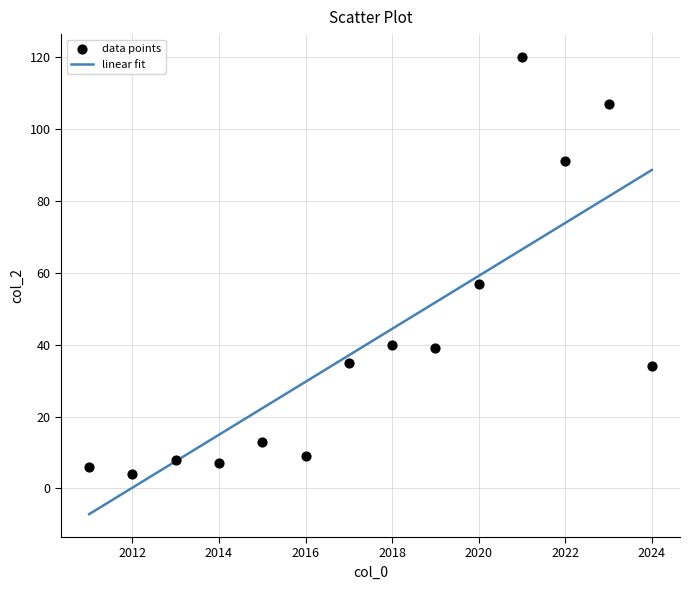

What Y value in the scatter plot is closest to 62?

57